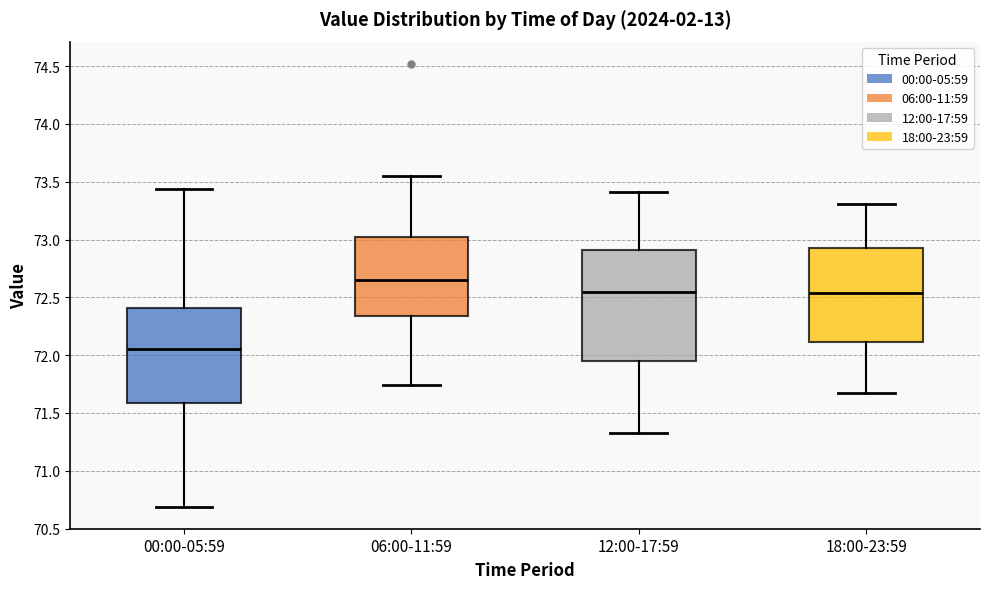

Which box's median line is the lowest?

00:00-05:59